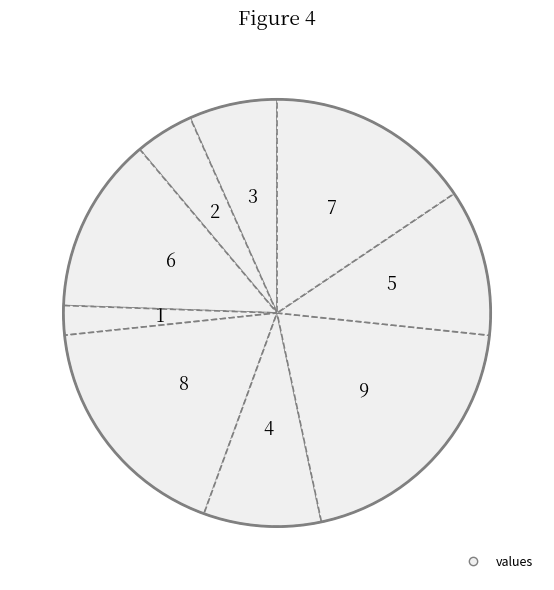

How many slices are in this pie chart?

9